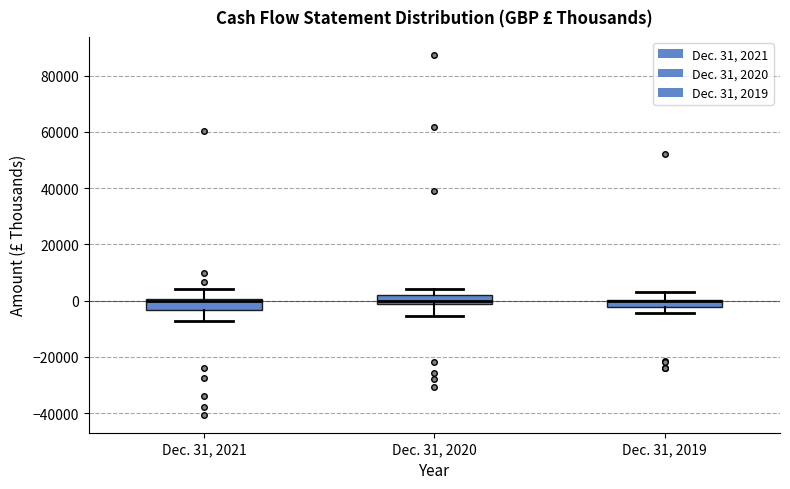

Where is the upper edge of the box for Dec. 31, 2021 on the y-axis? The values are not printed on the chart, so give them approximately, as read against the axis.

0